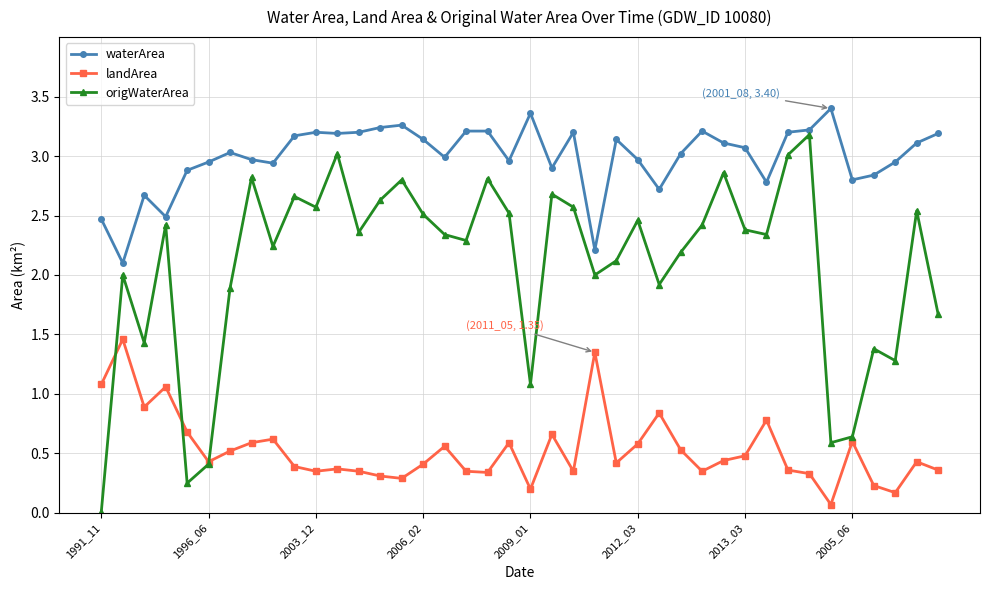

Which series has the largest total across all categories?

waterArea